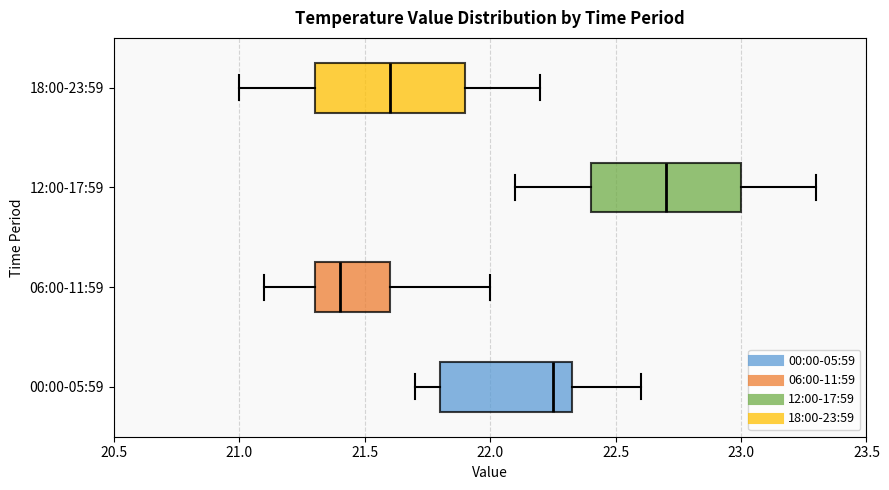

Reading bottom to top, transcribe this box plot: for each box, give where its median line is, the range the box spans, and where its two whiskers end, as read against the x-axis. The values are not printed on the chart, so give them approximately, as read against the axis.

00:00-05:59: median 22.25, box 21.80 to 22.35, whiskers 21.70 to 22.60
06:00-11:59: median 21.40, box 21.30 to 21.60, whiskers 21.10 to 22.00
12:00-17:59: median 22.70, box 22.40 to 23.00, whiskers 22.10 to 23.30
18:00-23:59: median 21.60, box 21.30 to 21.90, whiskers 21.00 to 22.20